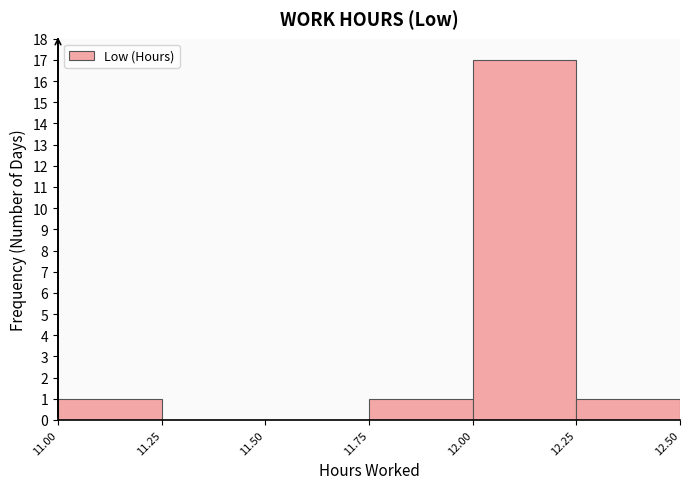

Reading left to right, transcribe this chart: for each bar, give the range it covers on the x-axis and its height. The values are not printed on the chart, so give them approximately, as read against the axis.

11.00 to 11.25: 1
11.25 to 11.50: 0
11.50 to 11.75: 0
11.75 to 12.00: 1
12.00 to 12.25: 17
12.25 to 12.50: 1